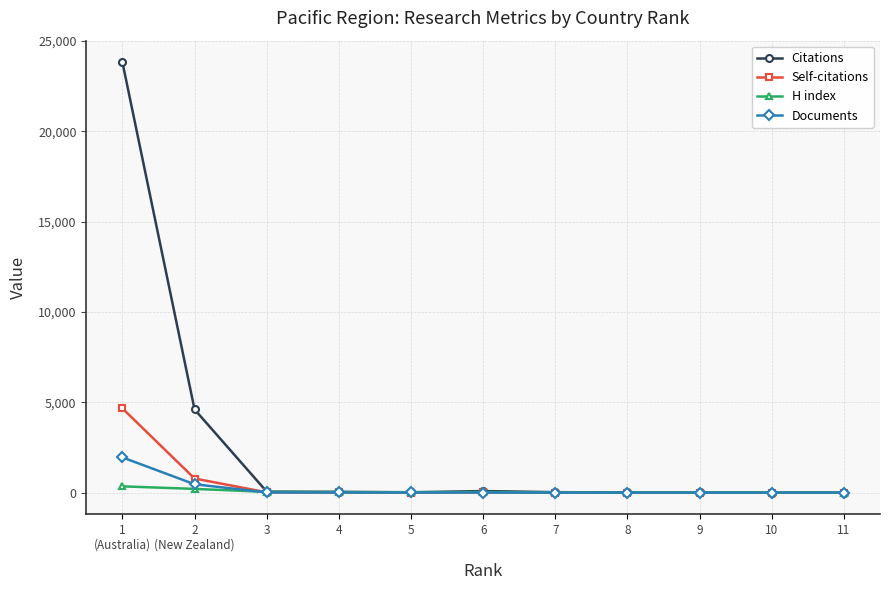

Which series has the largest total across all categories?

Citations